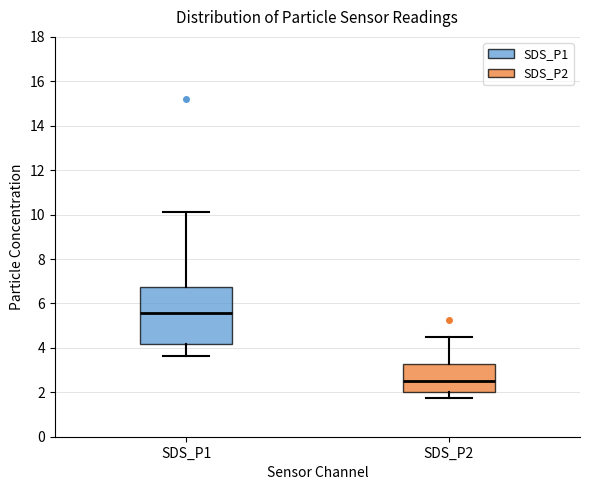

Which box's median line is the lowest?

SDS_P2